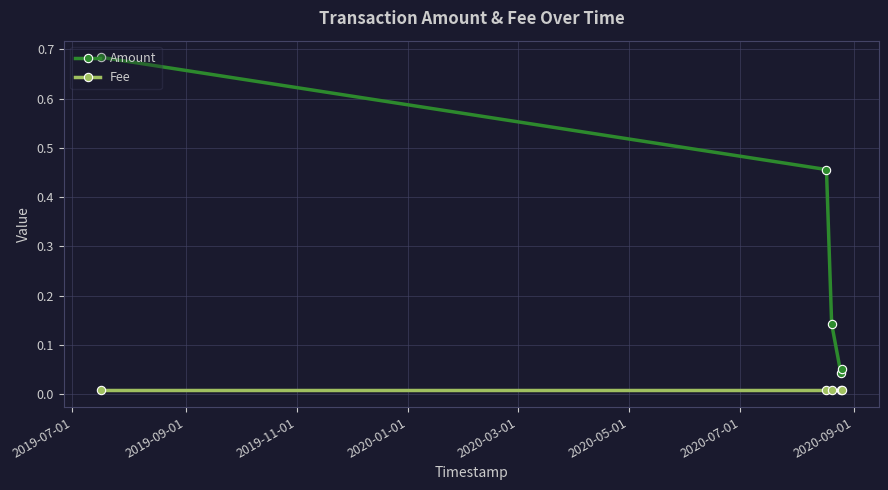

What are all the series names shown in the legend?

Amount, Fee